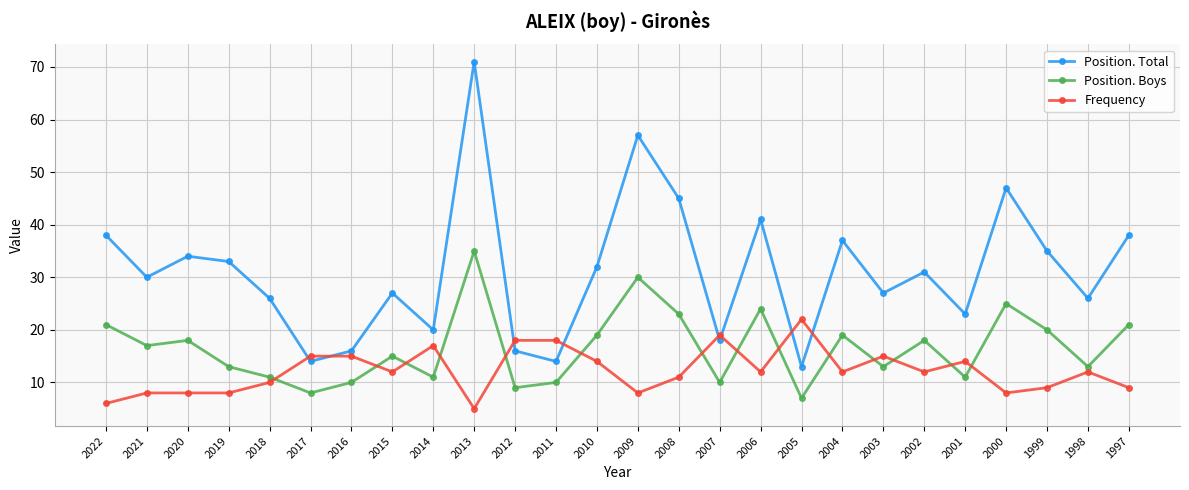

What is the value of the Frequency point at the 13th from the left?

14